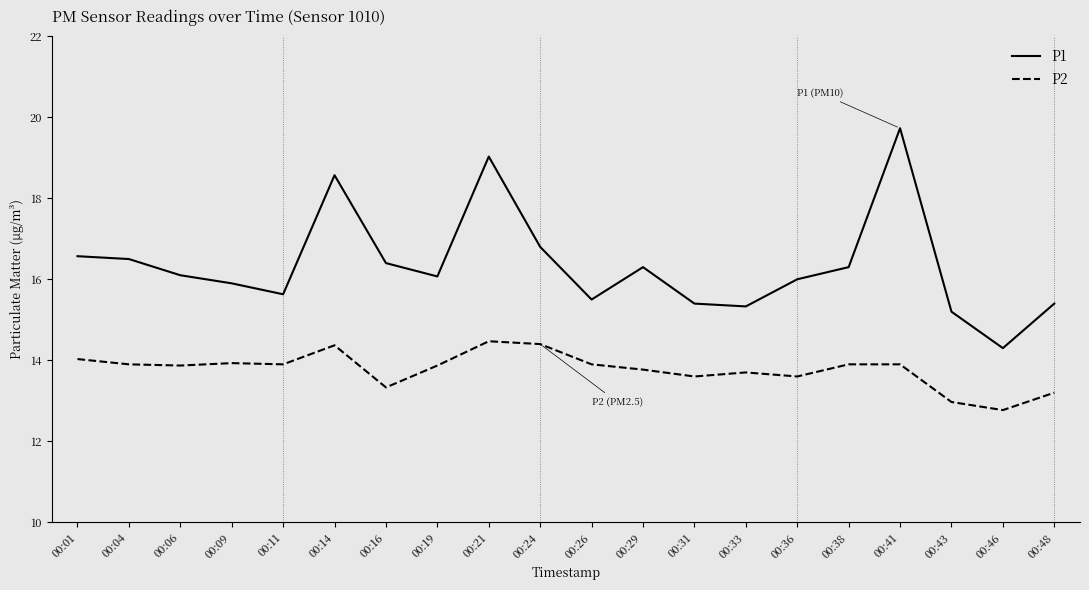

At which label is P1 closest to 17?

00:24